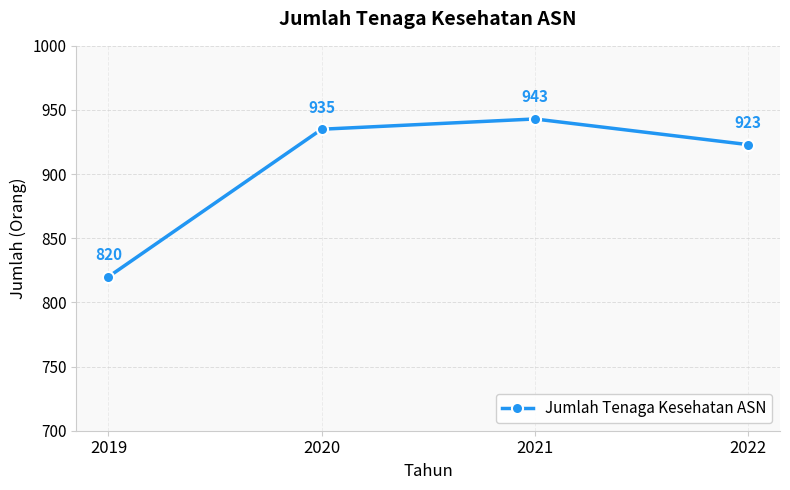

Reading left to right, extract all data points from this chart.

820	935	943	923